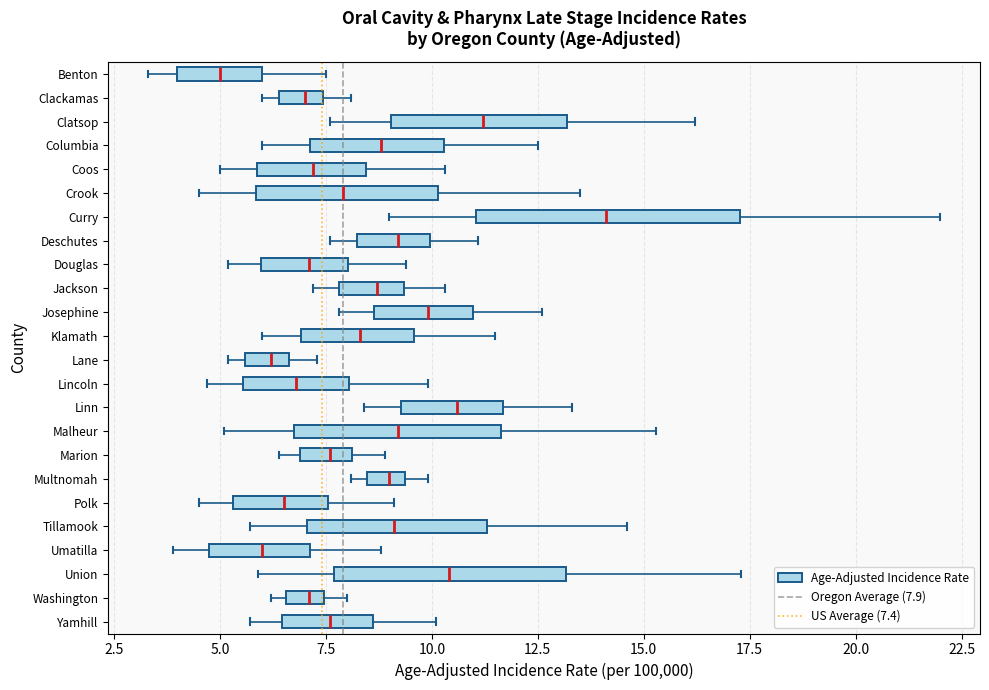

Which box's median line is the furthest to the right?

Curry